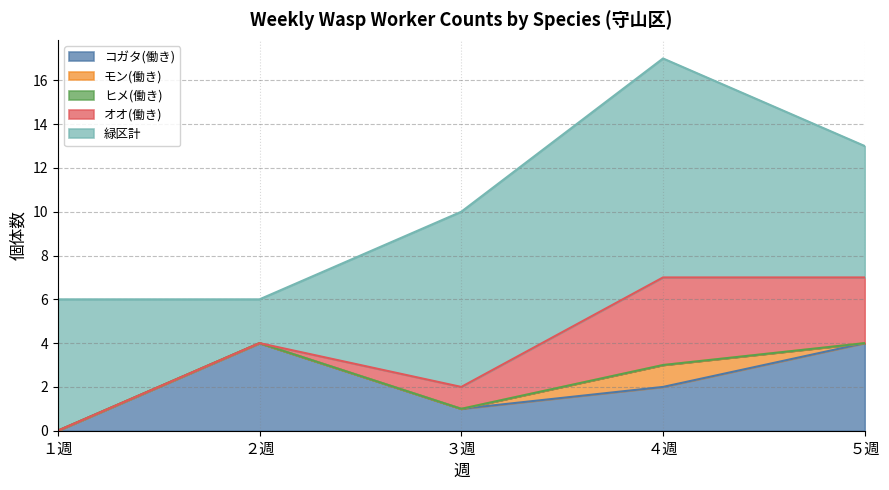

Between ３週 and ５週, which series saw the biggest shift?

コガタ(働き)